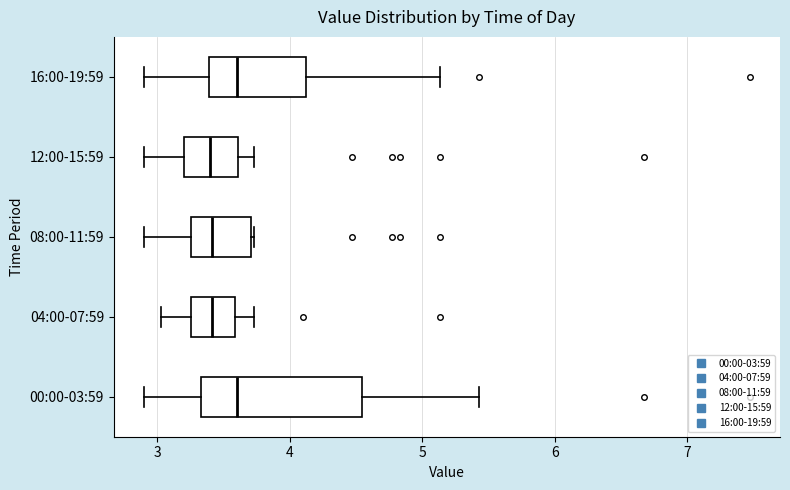

Reading bottom to top, read every box against the x-axis: the position of its median line, the range the box covers, and the ends of its whiskers. The values are not printed on the chart, so give them approximately, as read against the axis.

00:00-03:59: median 3.6, box 3.3 to 4.5, whiskers 2.9 to 5.4
04:00-07:59: median 3.4, box 3.3 to 3.6, whiskers 3.0 to 3.7
08:00-11:59: median 3.4, box 3.3 to 3.7, whiskers 2.9 to 3.7
12:00-15:59: median 3.4, box 3.2 to 3.6, whiskers 2.9 to 3.7
16:00-19:59: median 3.6, box 3.4 to 4.1, whiskers 2.9 to 5.1